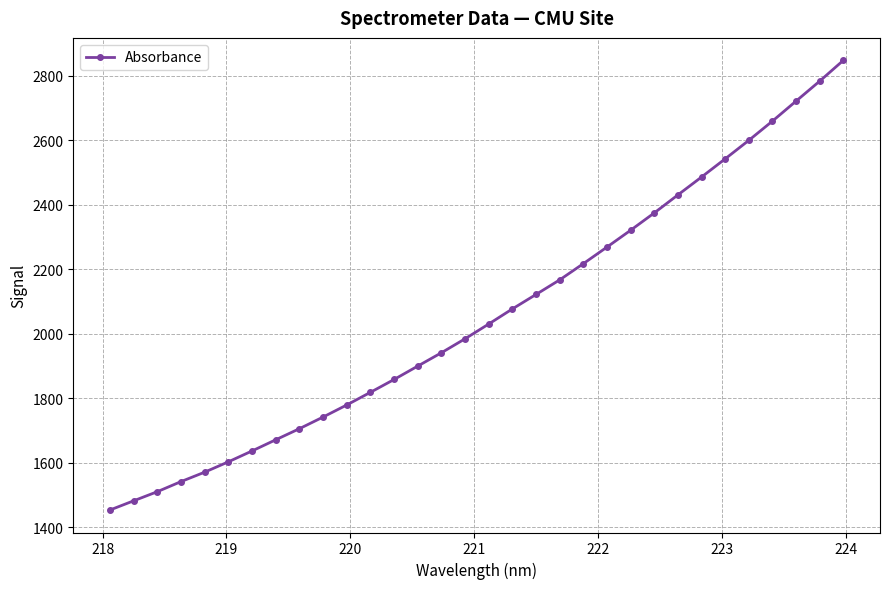

What is the value of the 22nd point from the left?

2268.4